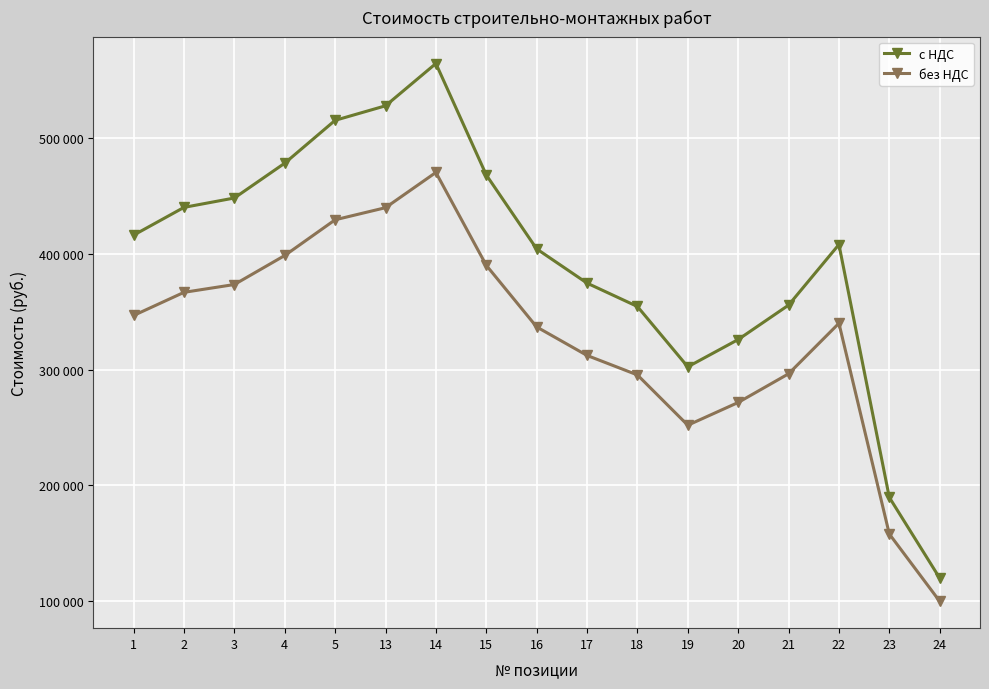

Is this an area chart (filled region under the line)?

No